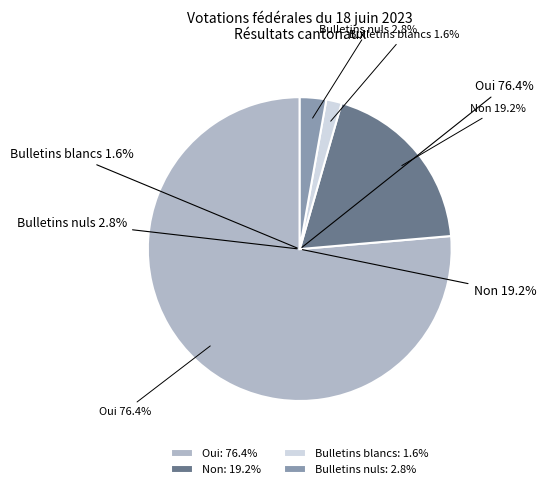

To the nearest percent, what portion does Bulletins nuls represent?

3%